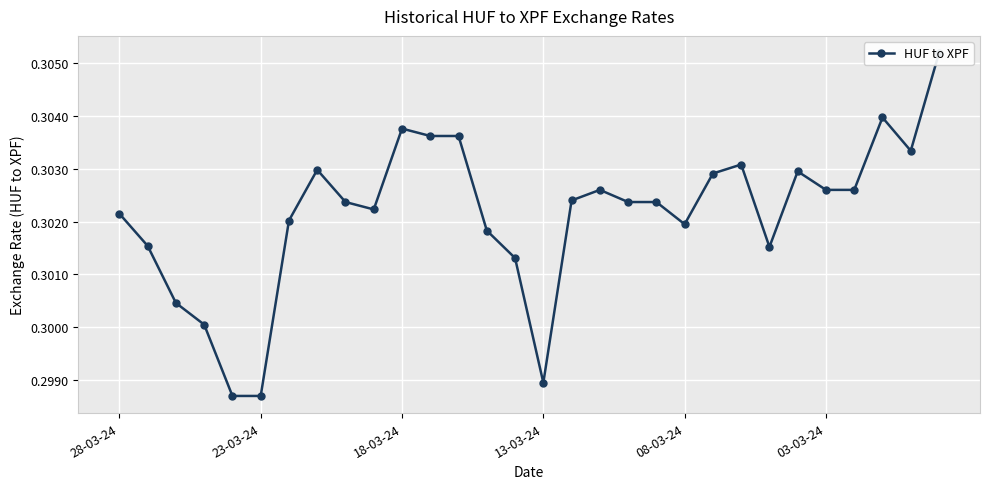

What is the label of the 15th point from the left?

14